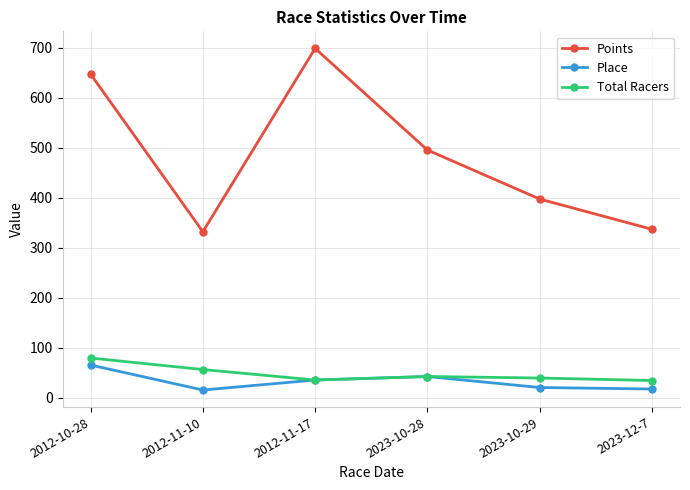

Which category has the highest value across all series?

2012-11-17